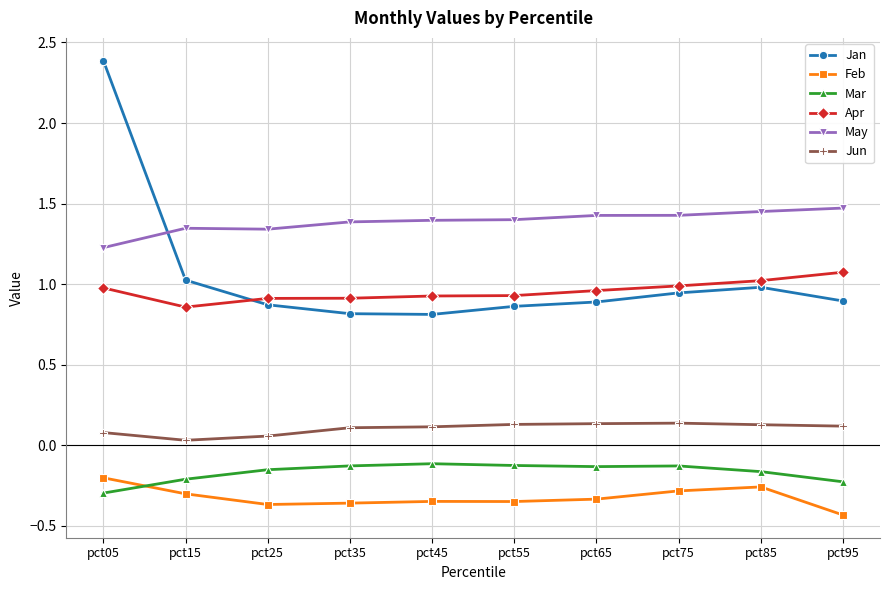

What is the approximate value of Jan at pct35?

0.8